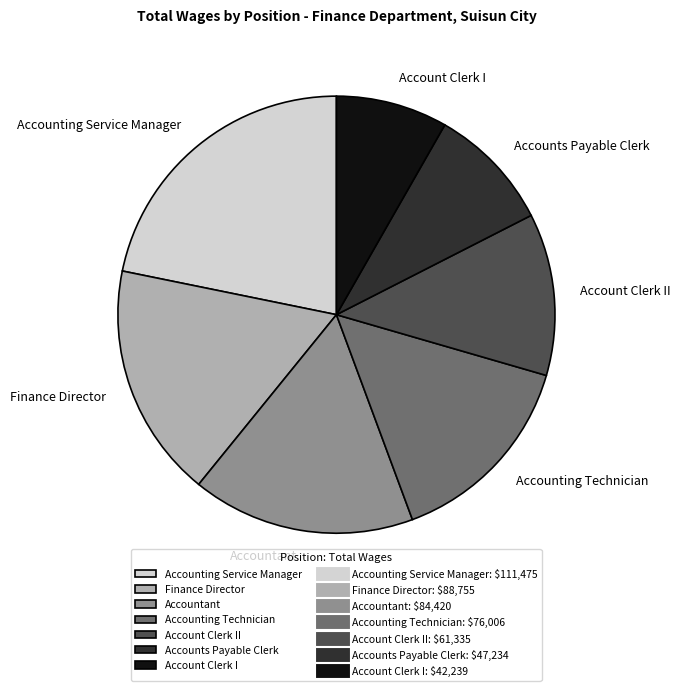

Between Account Clerk II and Accounting Service Manager, which is larger?

Accounting Service Manager